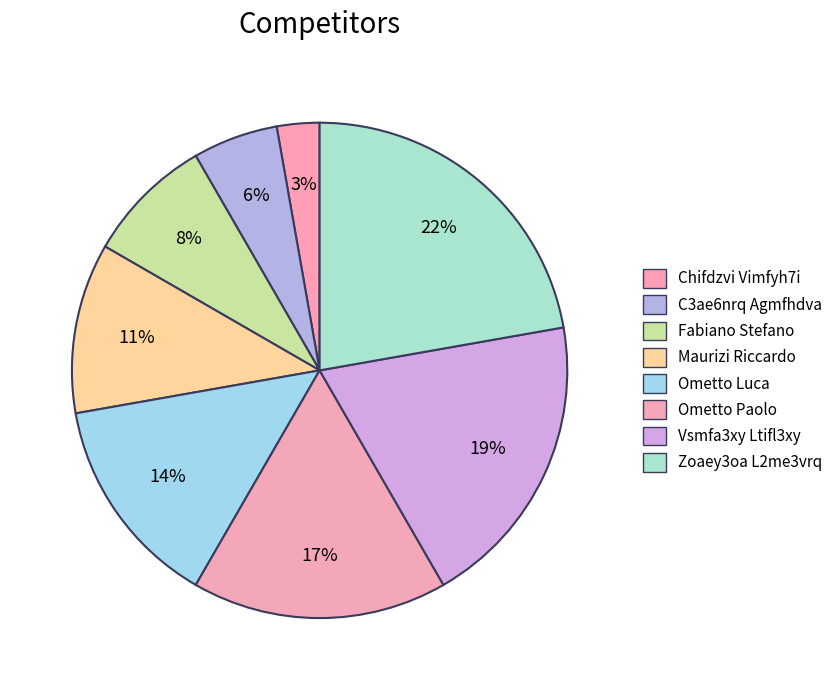

The Chifdzvi Vimfyh7i slice represents 10% of the pie. True or false?

False